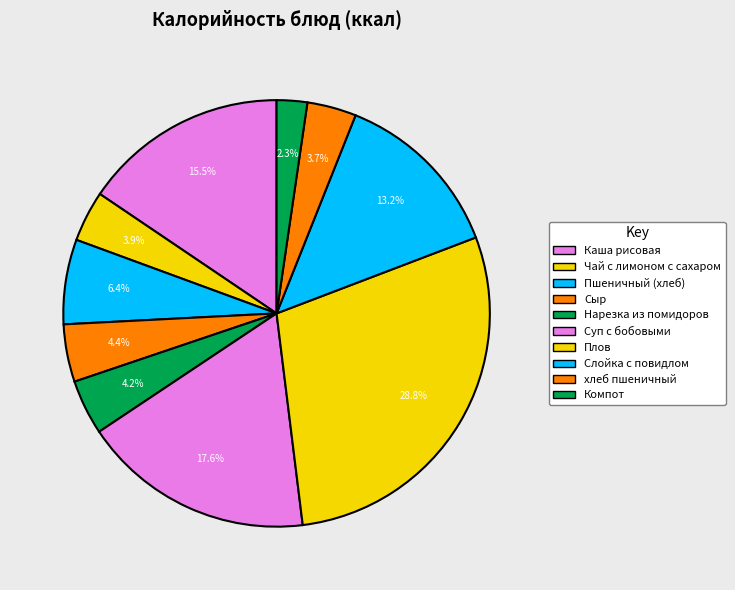

The хлеб пшеничный slice represents 17% of the pie. True or false?

False